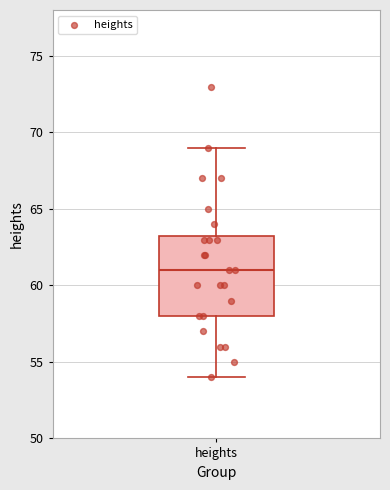

Where does the upper whisker of the box for heights end on the y-axis? The values are not printed on the chart, so give them approximately, as read against the axis.

69.0